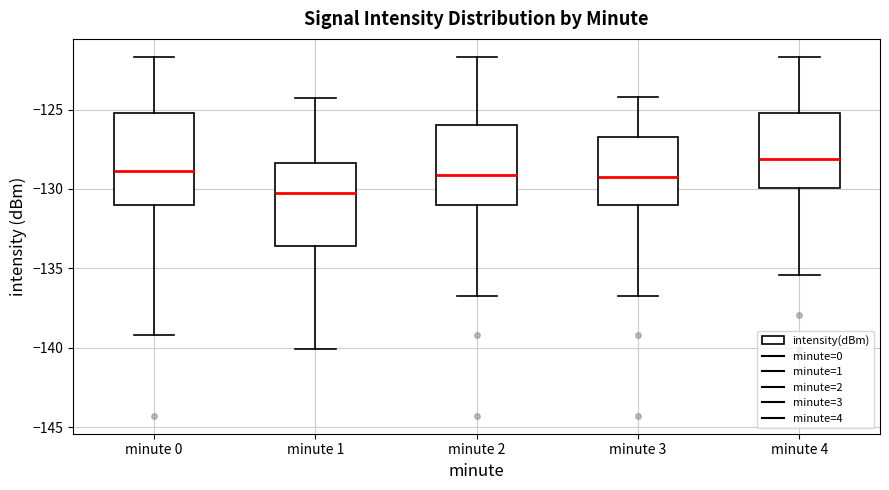

Reading left to right, transcribe this box plot: for each box, give where its median line is, the range the box spans, and where its two whiskers end, as read against the y-axis. The values are not printed on the chart, so give them approximately, as read against the axis.

minute 0: median -129.0, box -131.0 to -125.0, whiskers -139.0 to -121.5
minute 1: median -130.5, box -133.5 to -128.5, whiskers -140.0 to -124.5
minute 2: median -129.0, box -131.0 to -126.0, whiskers -136.5 to -121.5
minute 3: median -129.5, box -131.0 to -126.5, whiskers -136.5 to -124.0
minute 4: median -128.0, box -130.0 to -125.0, whiskers -135.5 to -121.5